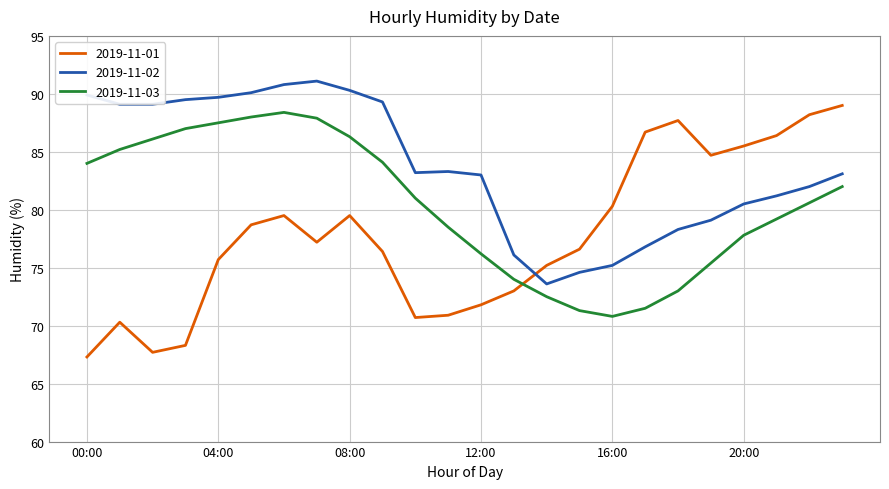

Rank the series by their average value, from highest to lowest.

2019-11-02, 2019-11-03, 2019-11-01